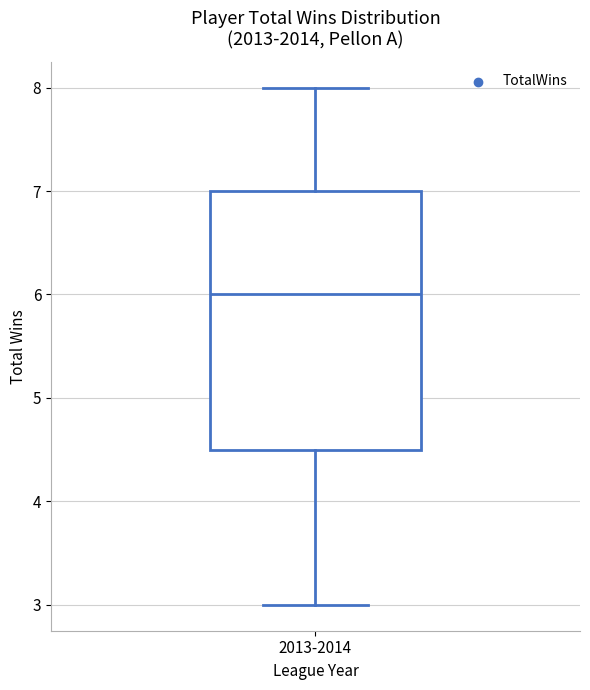

Where is the upper edge of the box for 2013-2014 on the y-axis? The values are not printed on the chart, so give them approximately, as read against the axis.

7.0